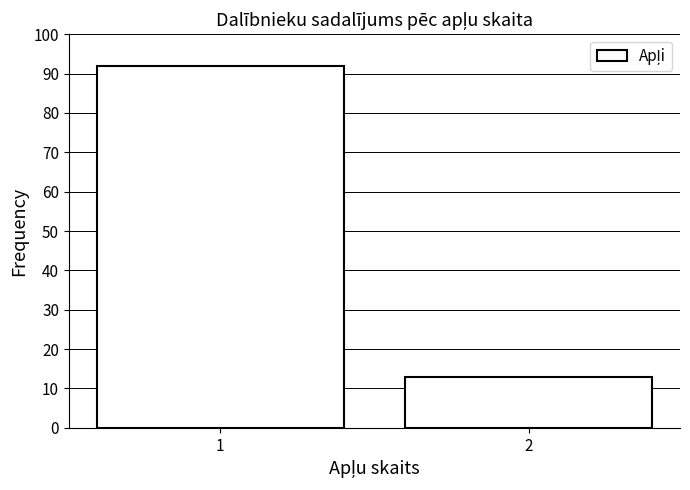

Reading left to right, list all the values displayed in this chart.

92	13